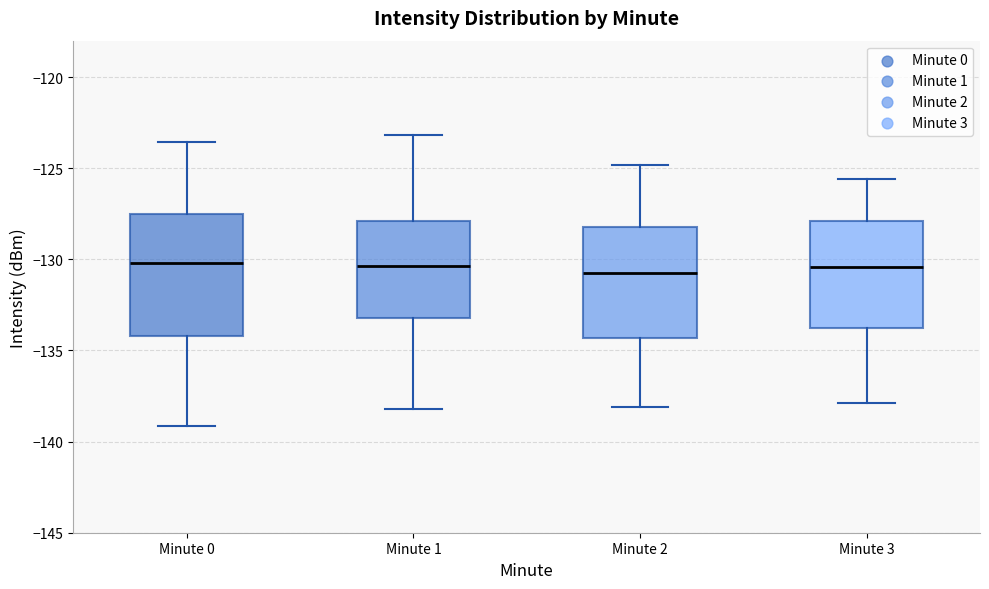

Reading left to right, read every box against the y-axis: the position of its median line, the range the box covers, and the ends of its whiskers. The values are not printed on the chart, so give them approximately, as read against the axis.

Minute 0: median -130.0, box -134.0 to -127.5, whiskers -139.0 to -123.5
Minute 1: median -130.5, box -133.0 to -128.0, whiskers -138.0 to -123.0
Minute 2: median -130.5, box -134.5 to -128.0, whiskers -138.0 to -125.0
Minute 3: median -130.5, box -134.0 to -128.0, whiskers -138.0 to -125.5